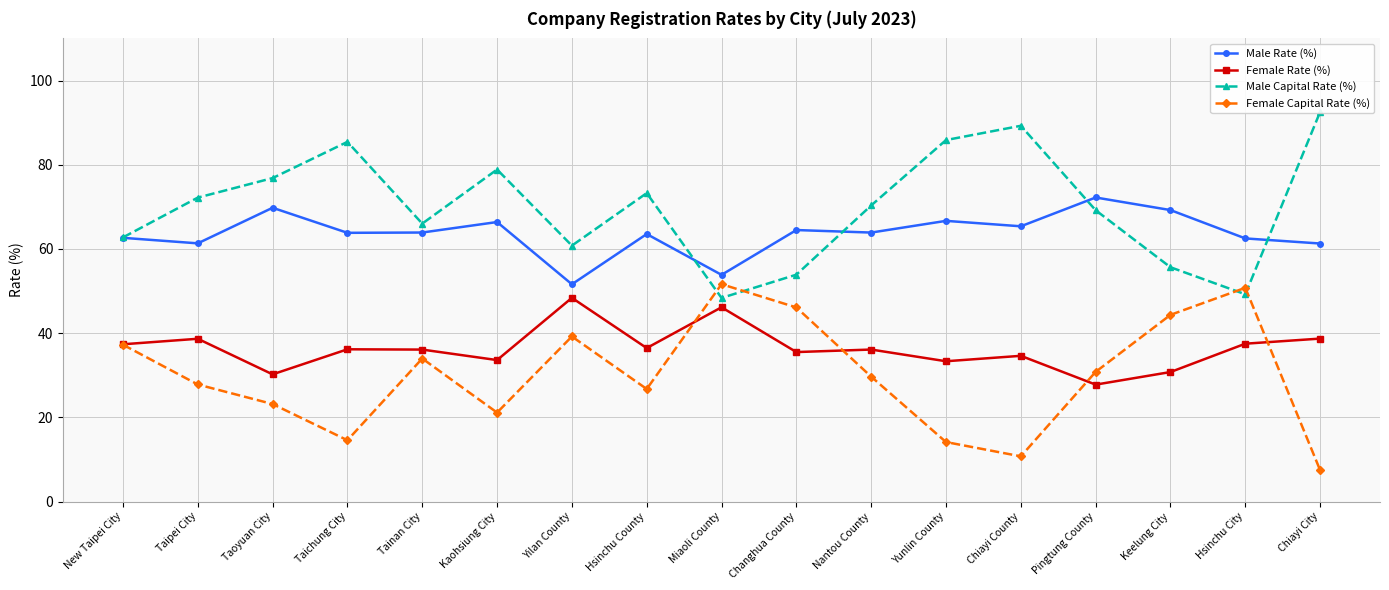

List the series in order of their peak value, highest first.

Male Capital Rate (%), Male Rate (%), Female Capital Rate (%), Female Rate (%)